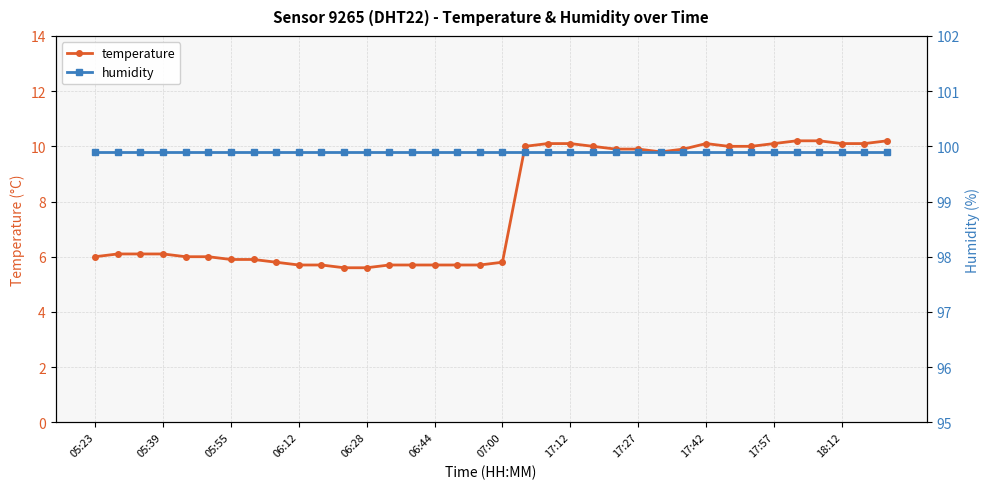

List the series in order of their peak value, lowest first.

temperature, humidity